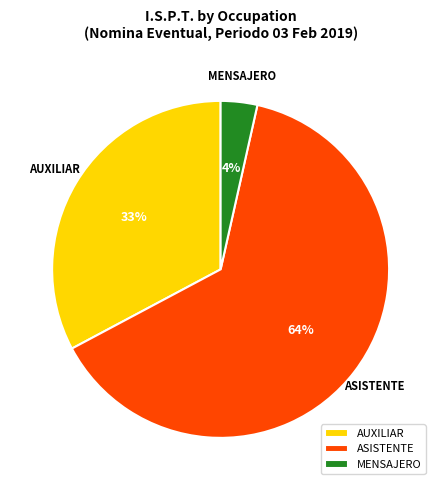

To the nearest percent, what portion does AUXILIAR represent?

33%